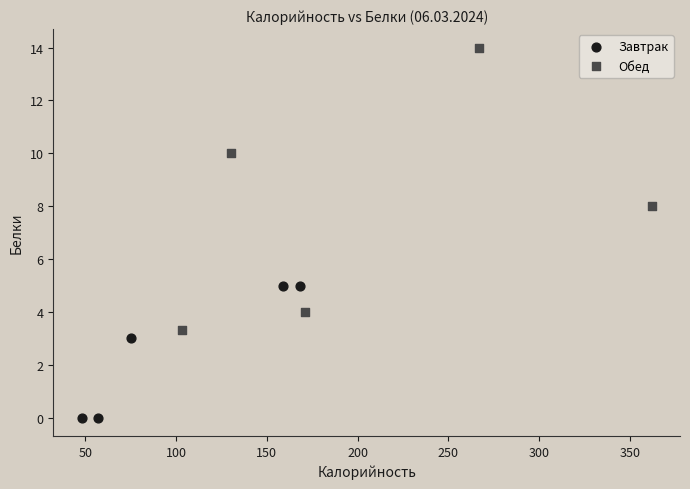

Which series contains the lowest Y value?

Завтрак